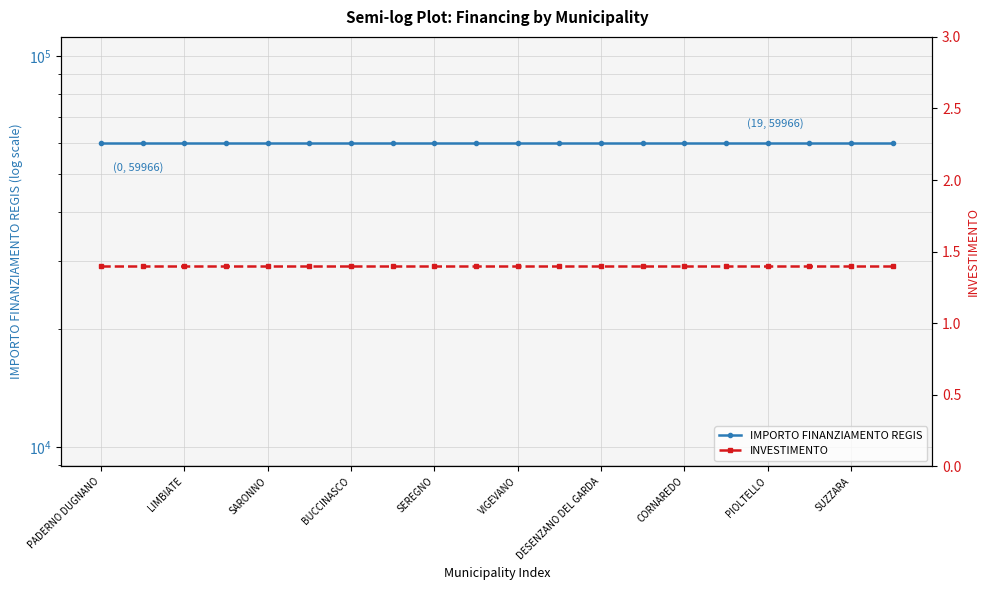

What is the total value across all series at VIGEVANO?

59967.4